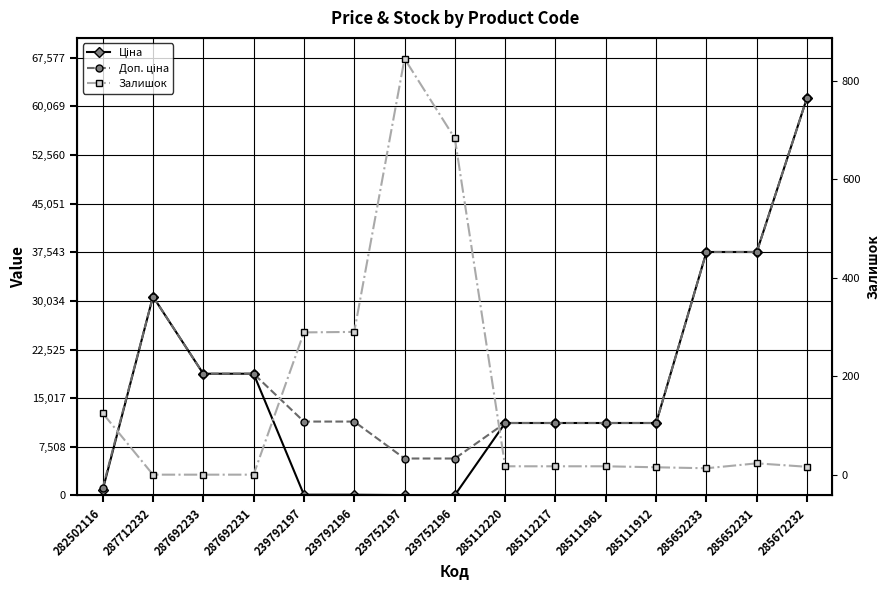

Is it true that Залишок equals 174.2 at 239792197?

False